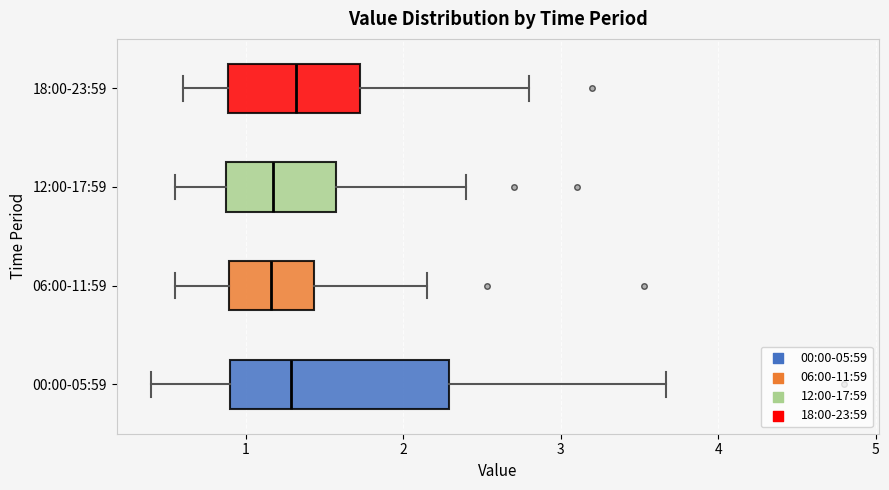

Comparing the boxes themselves (not the whiskers), which one is the widest?

00:00-05:59